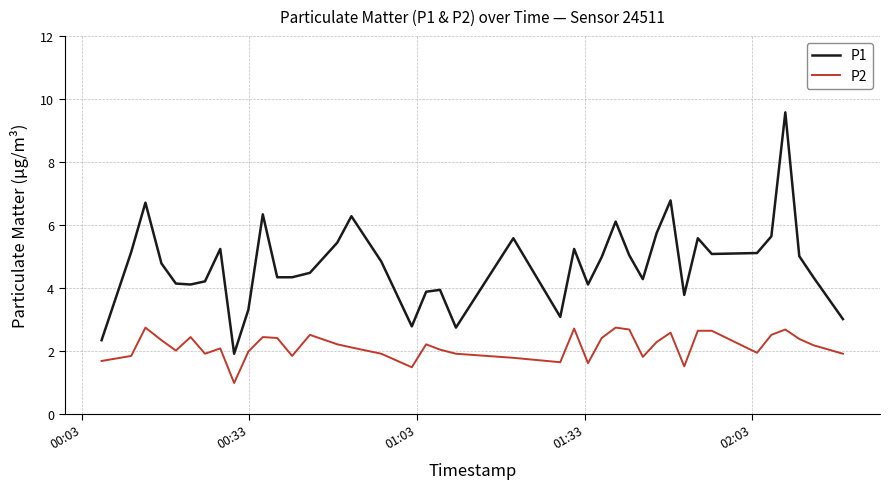

List the series in order of their overall mean, lowest first.

P2, P1